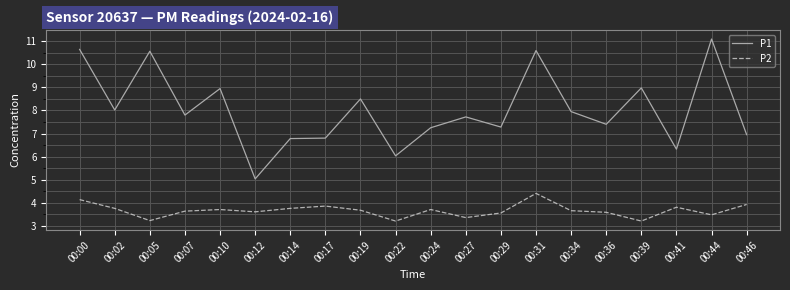

What are all the series names shown in the legend?

P1, P2